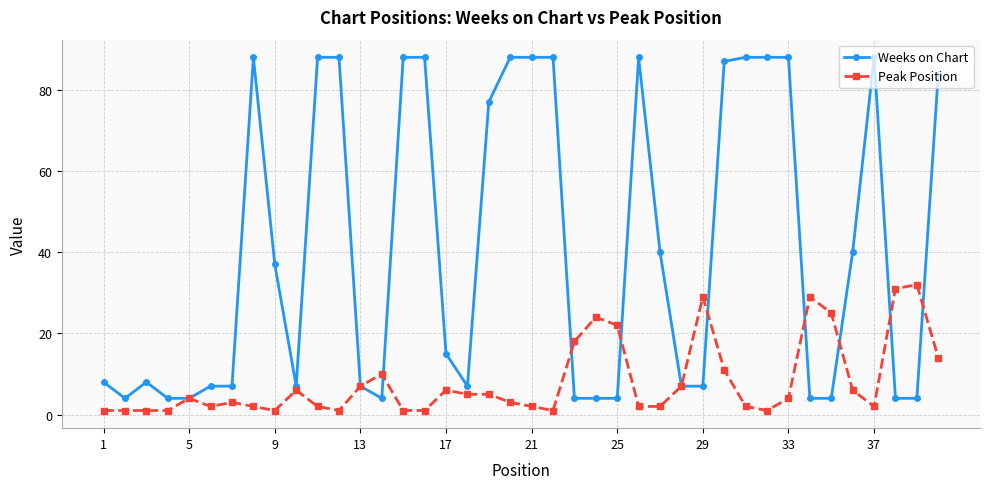

True or false: Peak Position has more than 1 points higher than both neighbors.

True